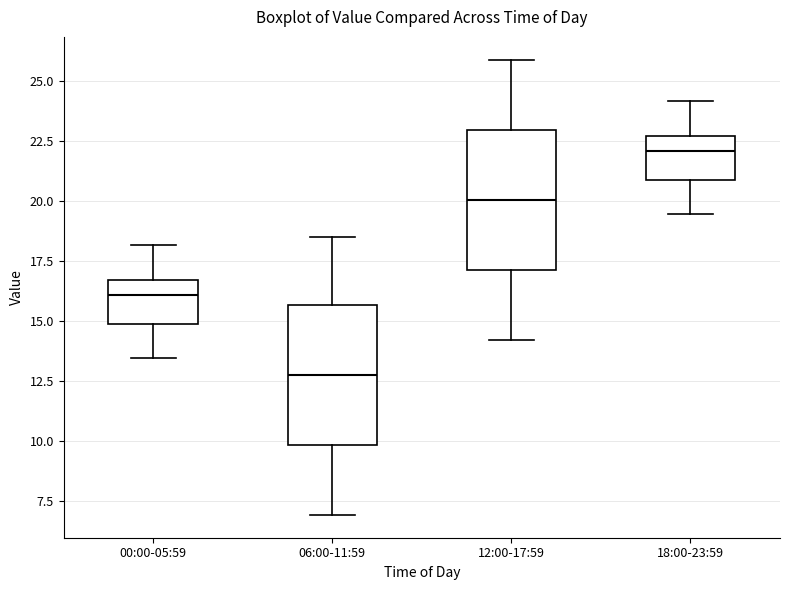

Which box's median line is the lowest?

06:00-11:59